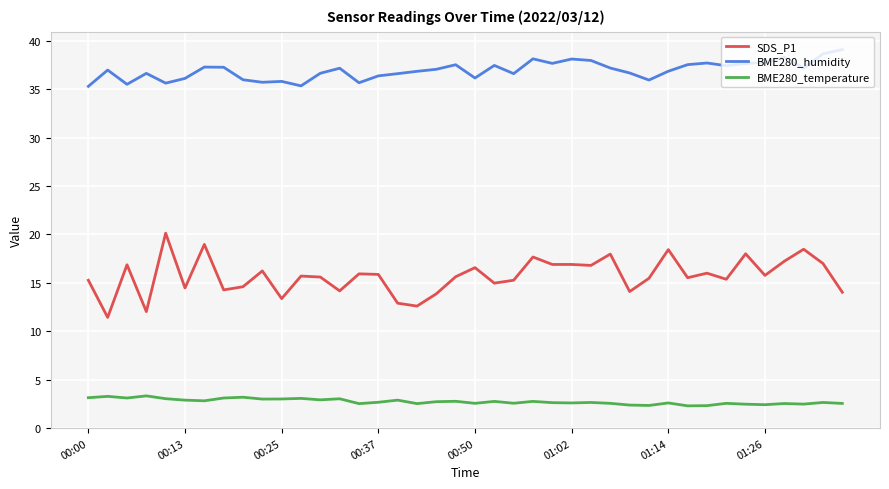

What is the difference between the maximum and minimum values in the SDS_P1 series?

8.7